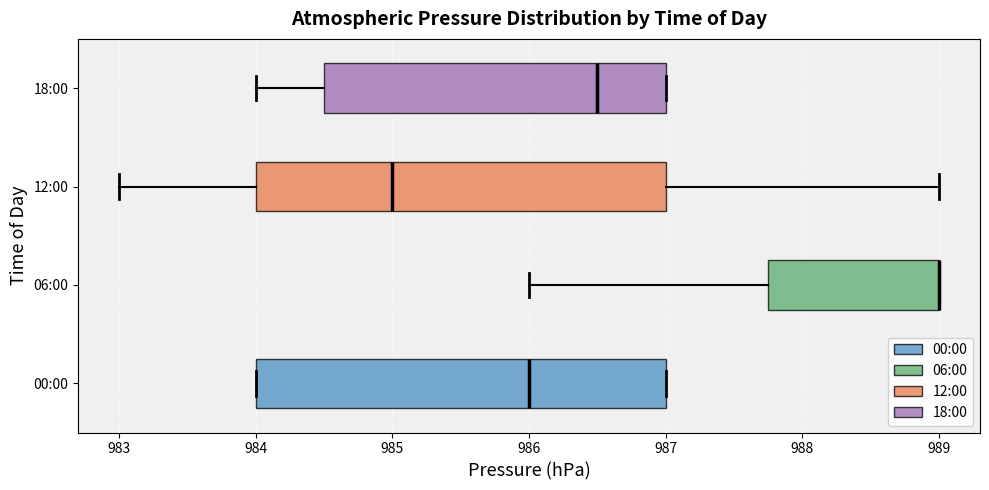

Where is the left edge of the box for 00:00 on the x-axis? The values are not printed on the chart, so give them approximately, as read against the axis.

984.0